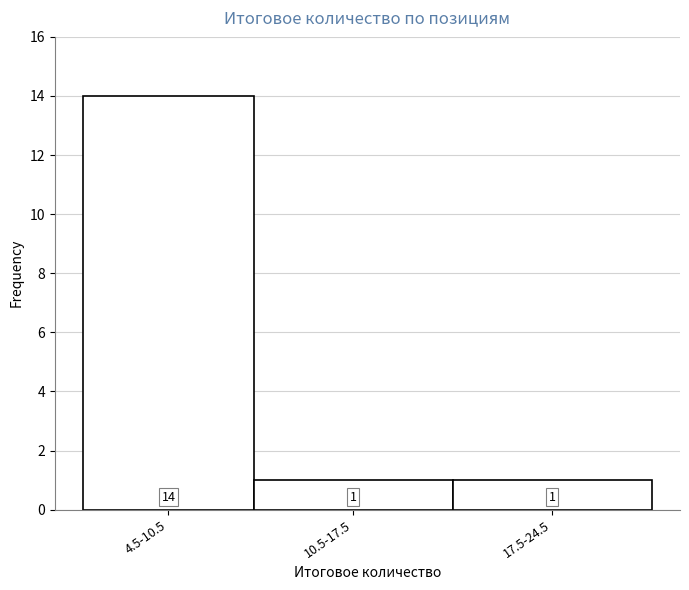

Reading right to left, what are all the values shown in this chart?

17.5-24.5=1	10.5-17.5=1	4.5-10.5=14